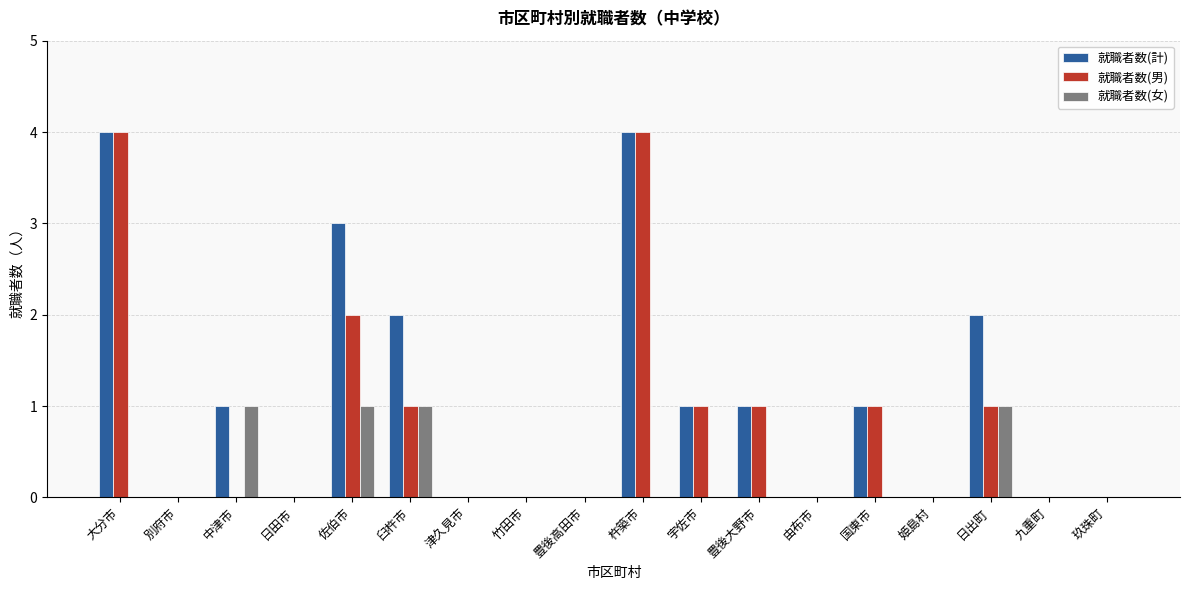

Reading left to right, list all the values displayed in this chart.

就職者数(計): 大分市=4	別府市=0	中津市=1	日田市=0	佐伯市=3	臼杵市=2	津久見市=0	竹田市=0	豊後高田市=0	杵築市=4	宇佐市=1	豊後大野市=1	由布市=0	国東市=1	姫島村=0	日出町=2	九重町=0	玖珠町=0
就職者数(男): 大分市=4	別府市=0	中津市=0	日田市=0	佐伯市=2	臼杵市=1	津久見市=0	竹田市=0	豊後高田市=0	杵築市=4	宇佐市=1	豊後大野市=1	由布市=0	国東市=1	姫島村=0	日出町=1	九重町=0	玖珠町=0
就職者数(女): 大分市=0	別府市=0	中津市=1	日田市=0	佐伯市=1	臼杵市=1	津久見市=0	竹田市=0	豊後高田市=0	杵築市=0	宇佐市=0	豊後大野市=0	由布市=0	国東市=0	姫島村=0	日出町=1	九重町=0	玖珠町=0